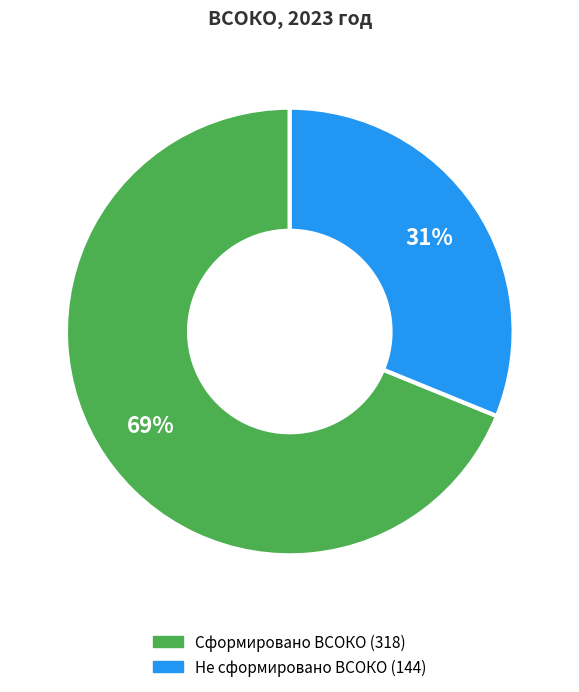

Which category has the biggest portion of the pie?

Сформировано ВСОКО